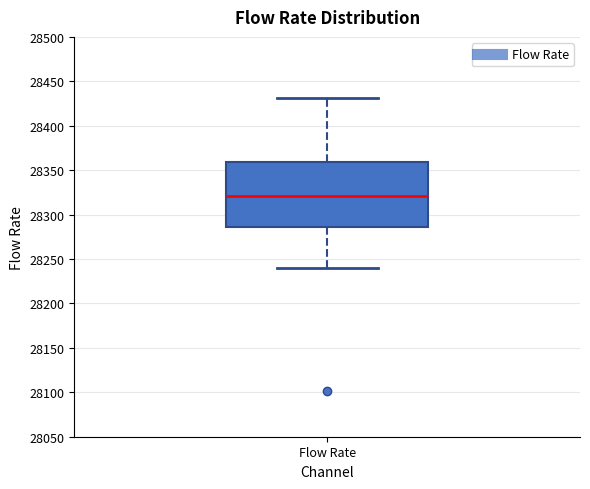

Read this box plot against the y-axis: the position of the median line, the range covered by the box, and the ends of both whiskers. The values are not printed on the chart, so give them approximately, as read against the axis.

median 28320, box 28285 to 28360, whiskers 28240 to 28430